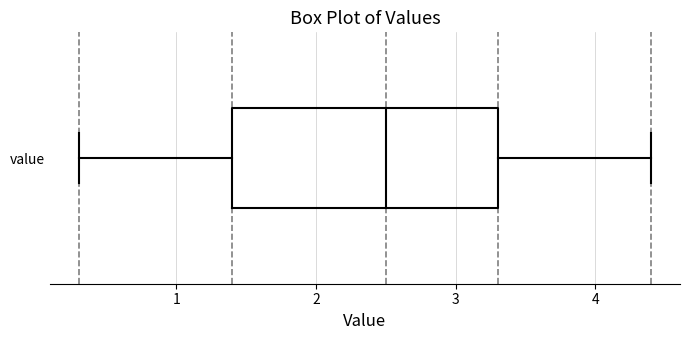

Where is the right edge of the box for value on the x-axis? The values are not printed on the chart, so give them approximately, as read against the axis.

3.3